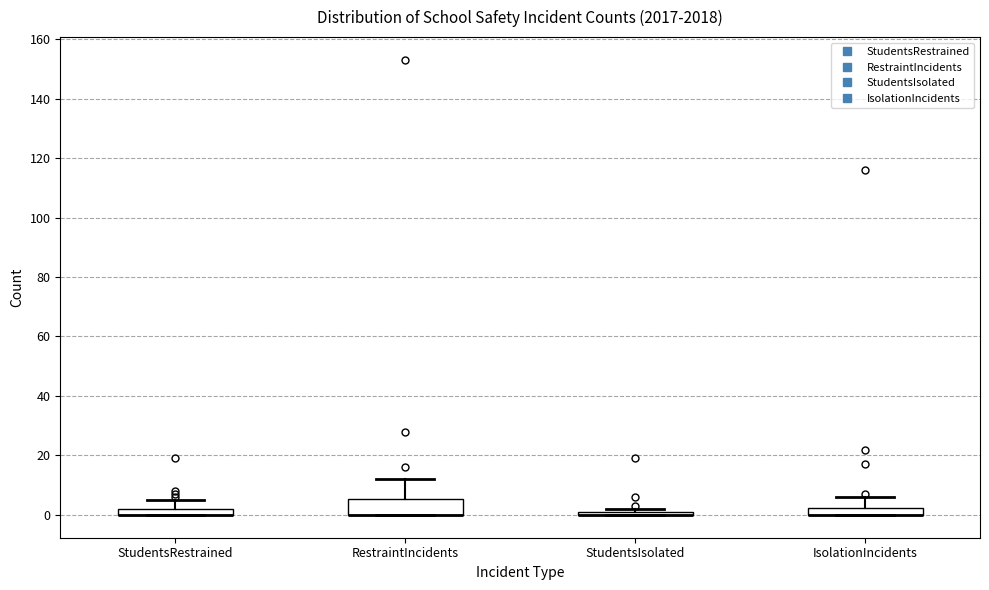

Where is the upper edge of the box for RestraintIncidents on the y-axis? The values are not printed on the chart, so give them approximately, as read against the axis.

6